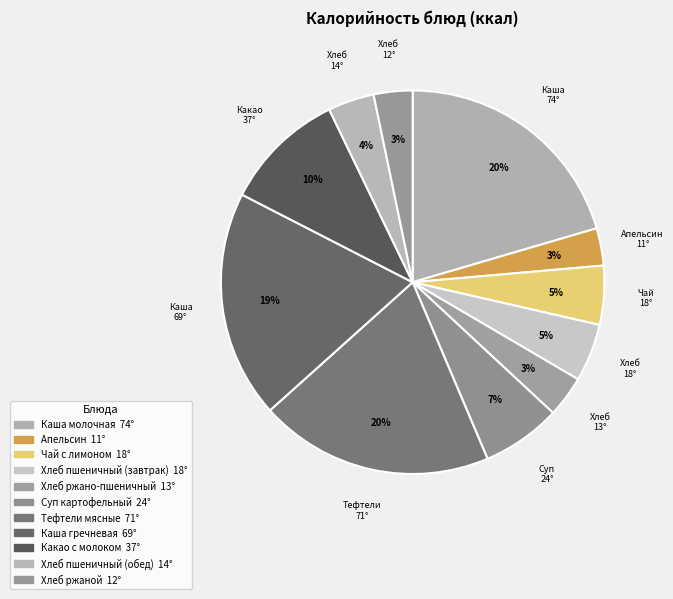

How many slices are in this pie chart?

11